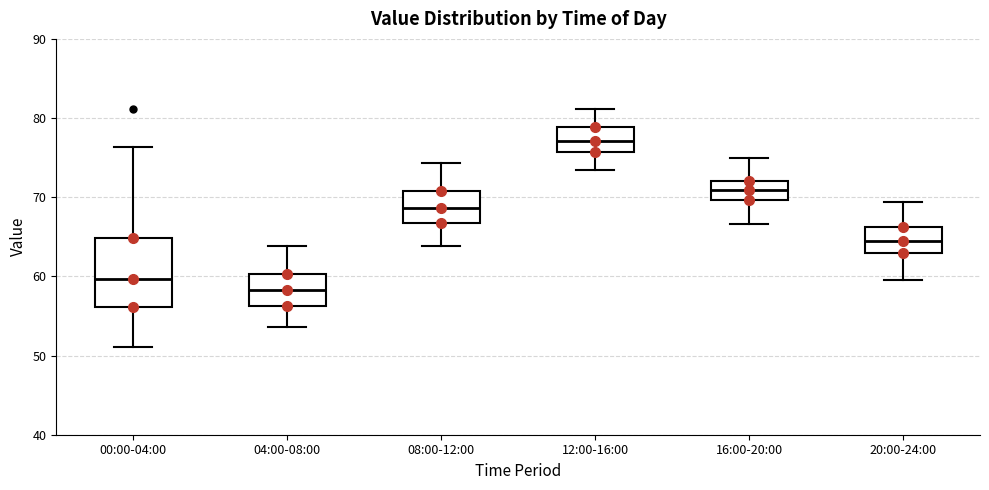

Reading left to right, transcribe this box plot: for each box, give where its median line is, the range the box spans, and where its two whiskers end, as read against the y-axis. The values are not printed on the chart, so give them approximately, as read against the axis.

00:00-04:00: median 60, box 56 to 65, whiskers 51 to 76
04:00-08:00: median 58, box 56 to 60, whiskers 54 to 64
08:00-12:00: median 69, box 67 to 71, whiskers 64 to 74
12:00-16:00: median 77, box 76 to 79, whiskers 74 to 81
16:00-20:00: median 71, box 70 to 72, whiskers 67 to 75
20:00-24:00: median 64, box 63 to 66, whiskers 60 to 69